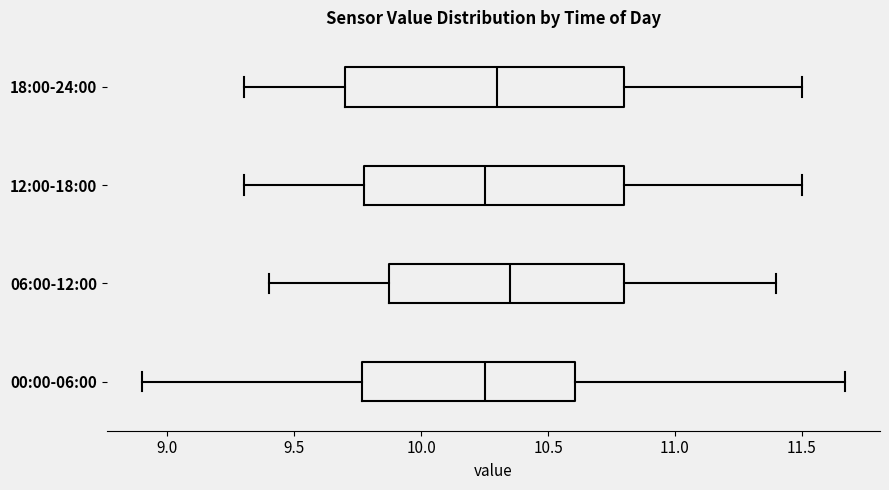

Reading bottom to top, transcribe this box plot: for each box, give where its median line is, the range the box spans, and where its two whiskers end, as read against the x-axis. The values are not printed on the chart, so give them approximately, as read against the axis.

00:00-06:00: median 10.25, box 9.75 to 10.60, whiskers 8.90 to 11.65
06:00-12:00: median 10.35, box 9.90 to 10.80, whiskers 9.40 to 11.40
12:00-18:00: median 10.25, box 9.80 to 10.80, whiskers 9.30 to 11.50
18:00-24:00: median 10.30, box 9.70 to 10.80, whiskers 9.30 to 11.50